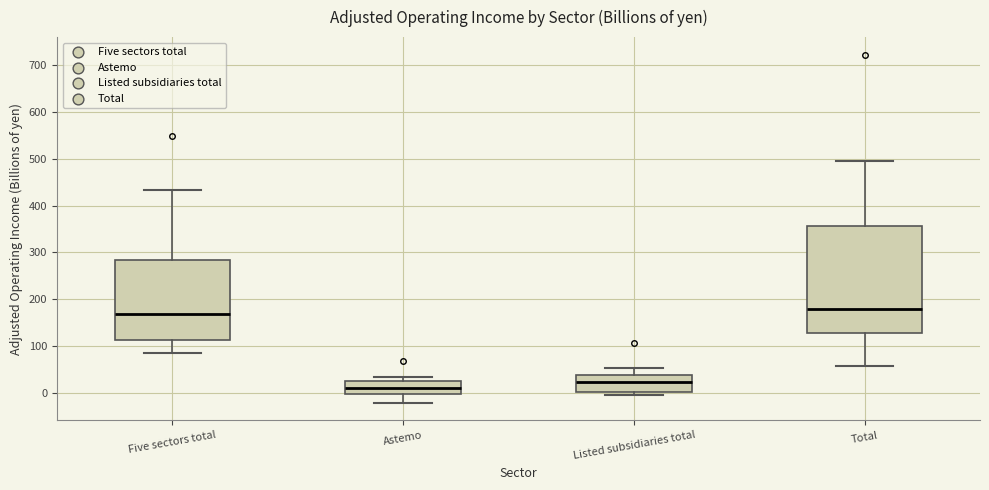

Reading left to right, read every box against the y-axis: the position of its median line, the range the box covers, and the ends of its whiskers. The values are not printed on the chart, so give them approximately, as read against the axis.

Five sectors total: median 170, box 110 to 280, whiskers 80 to 430
Astemo: median 10, box 0 to 30, whiskers -20 to 30 (just above the box's upper edge)
Listed subsidiaries total: median 20, box 0 to 40, whiskers 0 (just below the box's lower edge) to 50
Total: median 180, box 130 to 360, whiskers 60 to 500